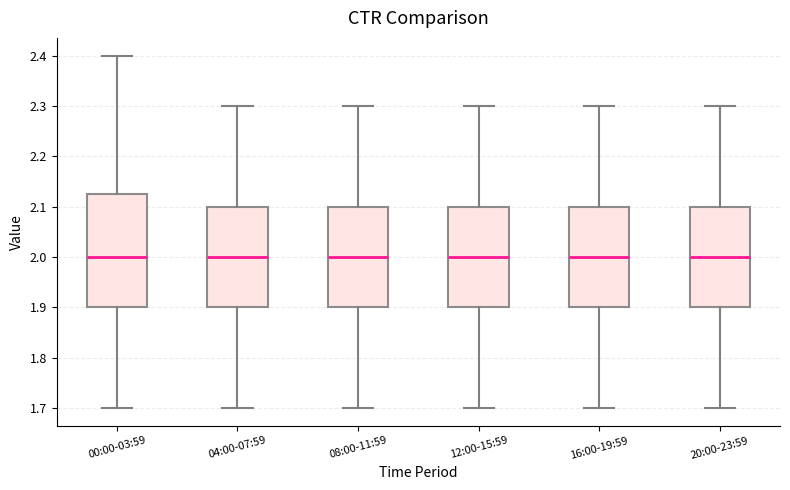

Where does the lower whisker of the box for 20:00-23:59 end on the y-axis? The values are not printed on the chart, so give them approximately, as read against the axis.

1.70